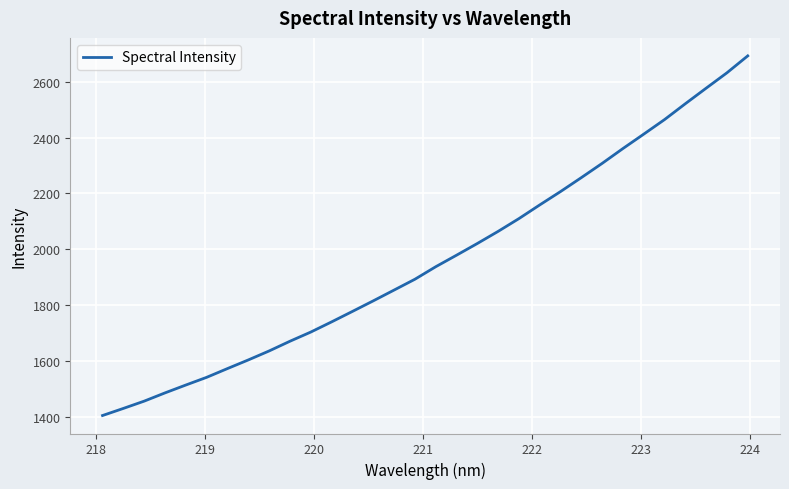

Is this an area chart (filled region under the line)?

No